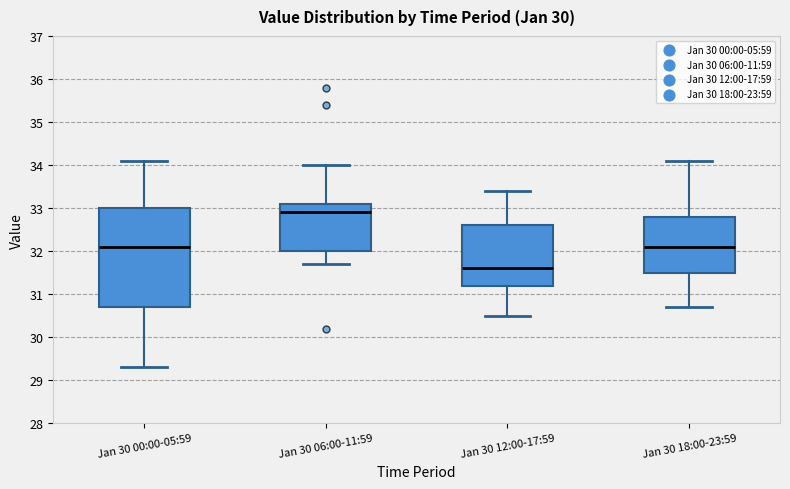

Reading left to right, transcribe this box plot: for each box, give where its median line is, the range the box spans, and where its two whiskers end, as read against the y-axis. The values are not printed on the chart, so give them approximately, as read against the axis.

Jan 30 00:00-05:59: median 32.1, box 30.7 to 33.0, whiskers 29.3 to 34.1
Jan 30 06:00-11:59: median 32.9, box 32.0 to 33.1, whiskers 31.7 to 34.0
Jan 30 12:00-17:59: median 31.6, box 31.2 to 32.6, whiskers 30.5 to 33.4
Jan 30 18:00-23:59: median 32.1, box 31.5 to 32.8, whiskers 30.7 to 34.1